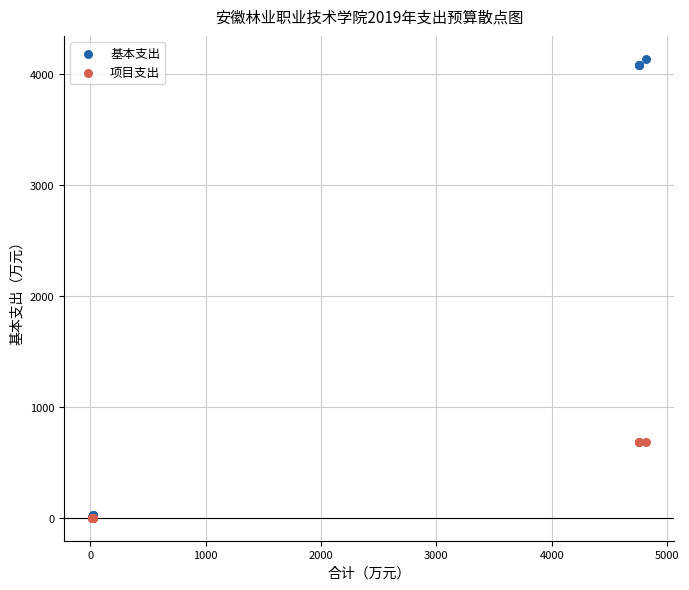

Which series has the widest spread of Y values?

基本支出